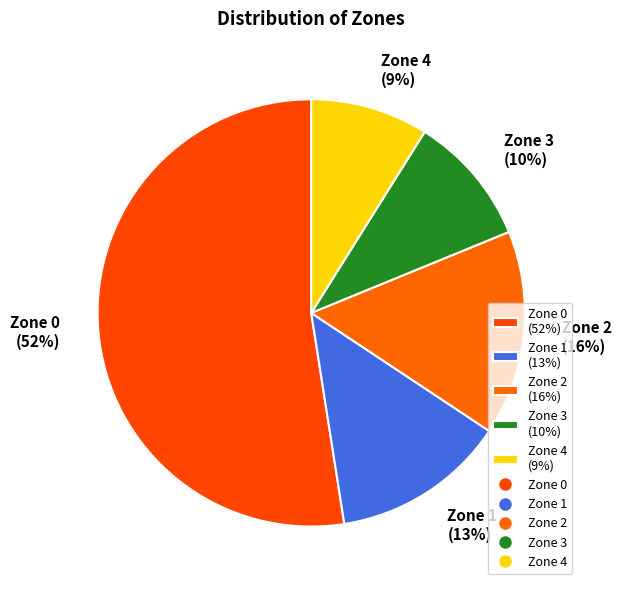

Count the number of slices in the pie.

5